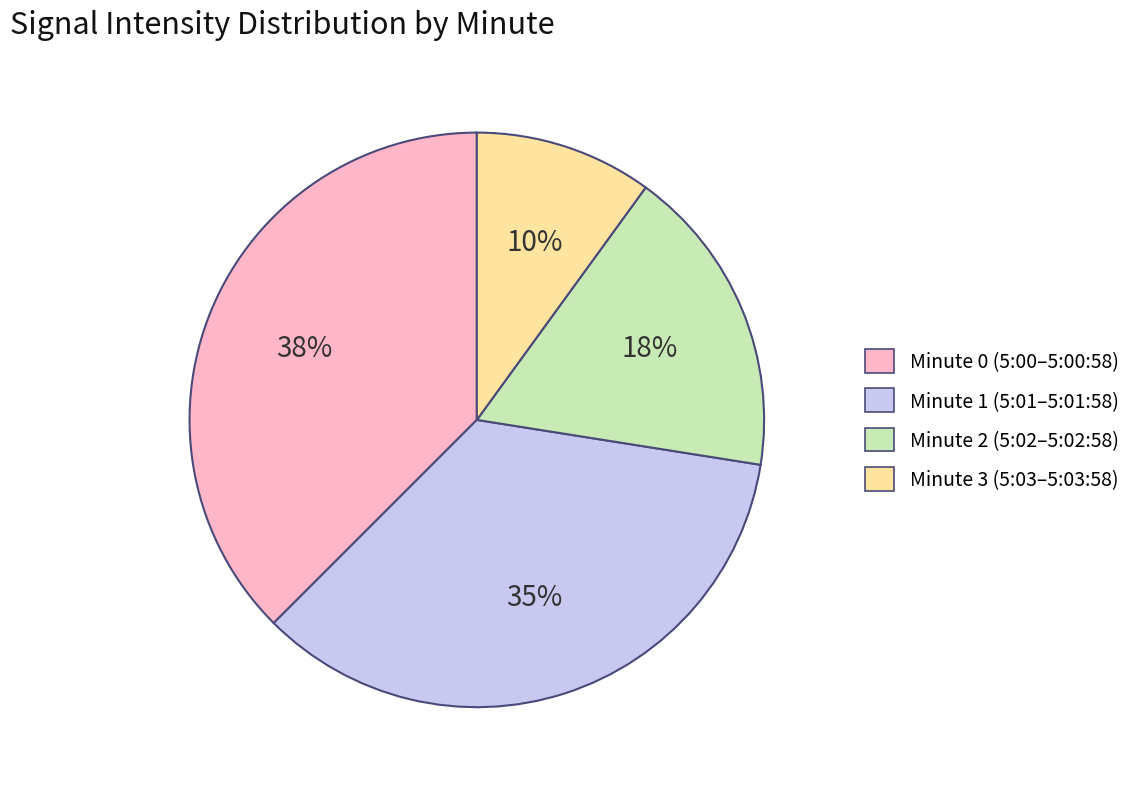

Does any single category account for the majority?

No